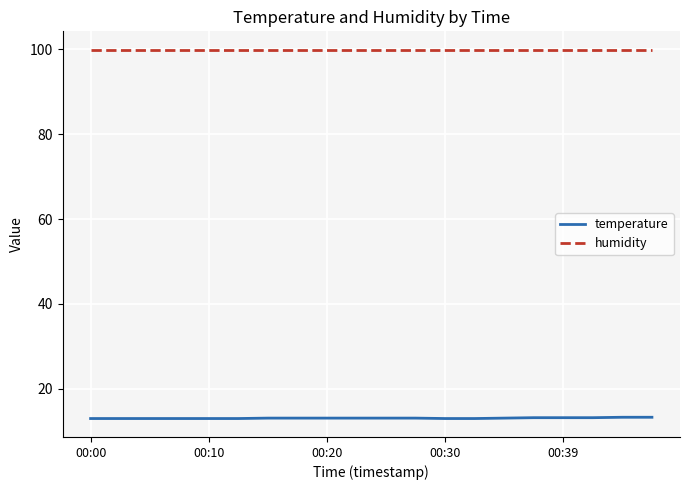

True or false: humidity and temperature intersect in this chart.

False